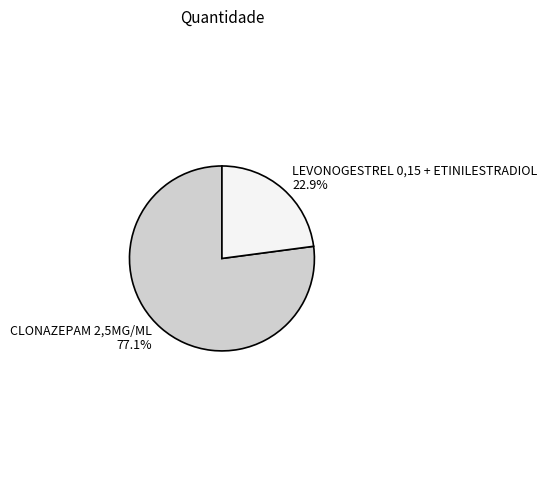

How many slices are in this pie chart?

2